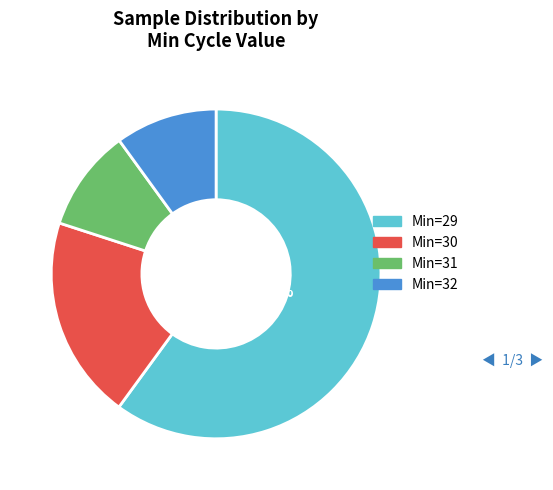

Combined, do Min=30 and Min=31 account for over 50%?

No